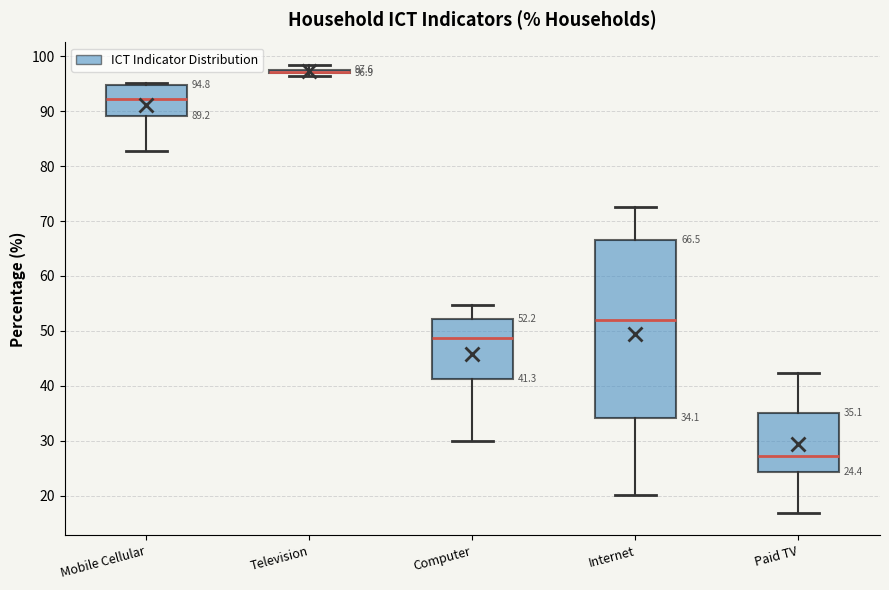

Which box is the tallest, from its lower edge to its upper edge?

Internet